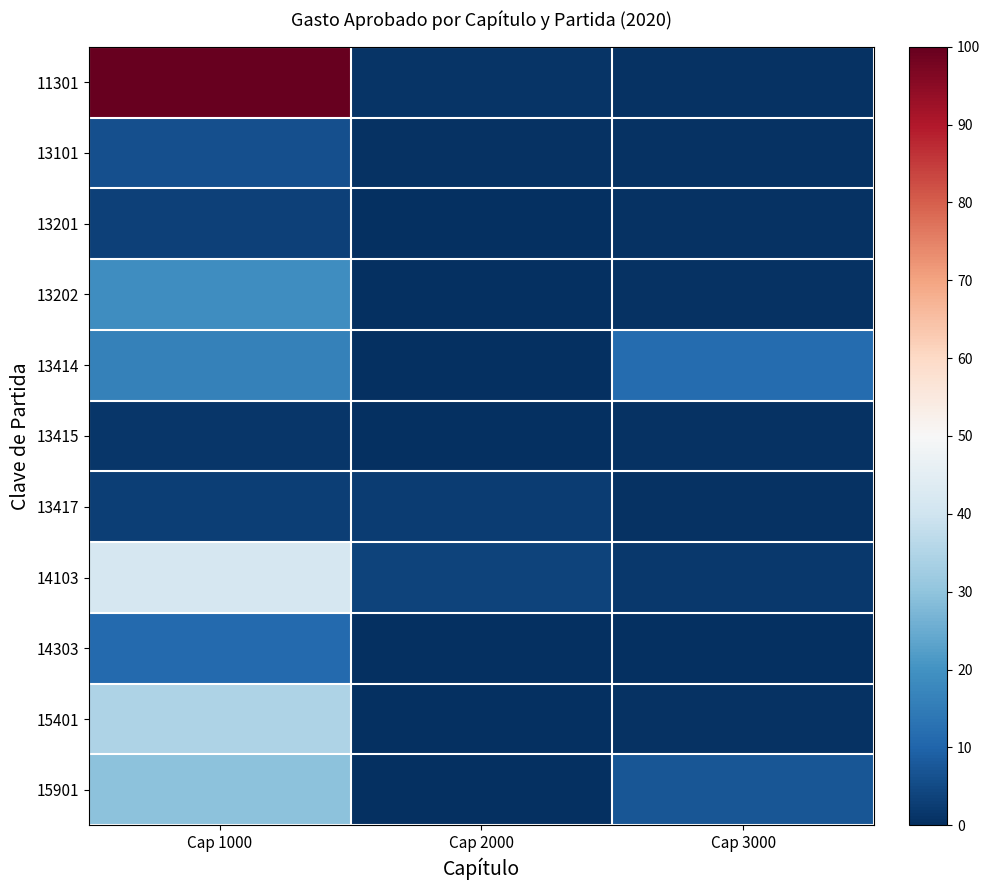

Reading left to right, list all the values displayed in this chart.

11301: Cap 1000=100.0	Cap 2000=1.1	Cap 3000=0.8
13101: Cap 1000=6.1	Cap 2000=0.5	Cap 3000=0.5
13201: Cap 1000=3.3	Cap 2000=0.2	Cap 3000=0.8
13202: Cap 1000=18.9	Cap 2000=0.2	Cap 3000=0.5
13414: Cap 1000=16.3	Cap 2000=0.2	Cap 3000=11.5
13415: Cap 1000=1.3	Cap 2000=0.0	Cap 3000=0.7
13417: Cap 1000=2.9	Cap 2000=2.5	Cap 3000=0.5
14103: Cap 1000=41.5	Cap 2000=3.8	Cap 3000=1.9
14303: Cap 1000=11.1	Cap 2000=0.0	Cap 3000=0.1
15401: Cap 1000=34.4	Cap 2000=0.0	Cap 3000=0.8
15901: Cap 1000=29.3	Cap 2000=0.0	Cap 3000=7.3